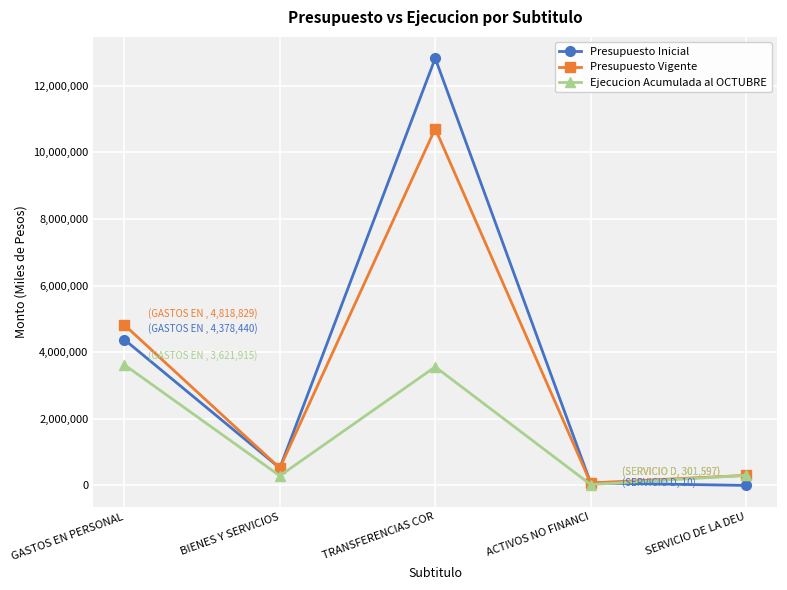

At which label is Presupuesto Inicial closest to 6414182?

GASTOS EN PERSONAL